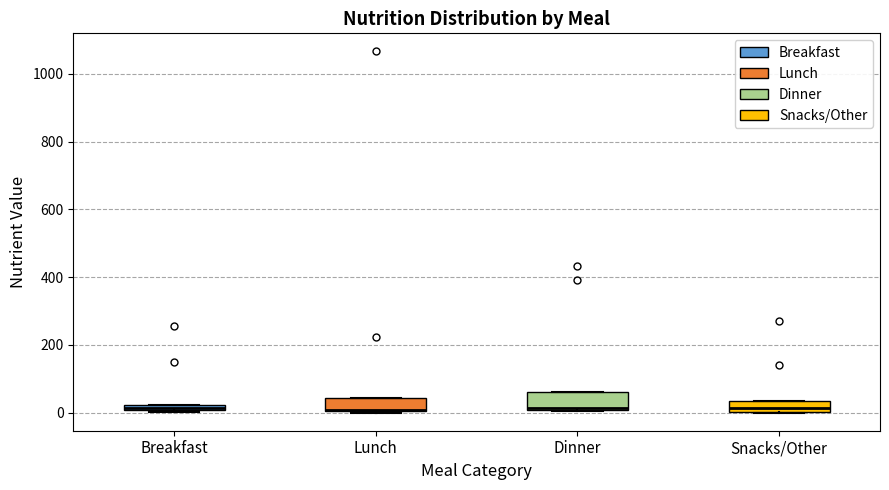

Where does the median line of the box for Dinner sit on the y-axis? The values are not printed on the chart, so give them approximately, as read against the axis.

20